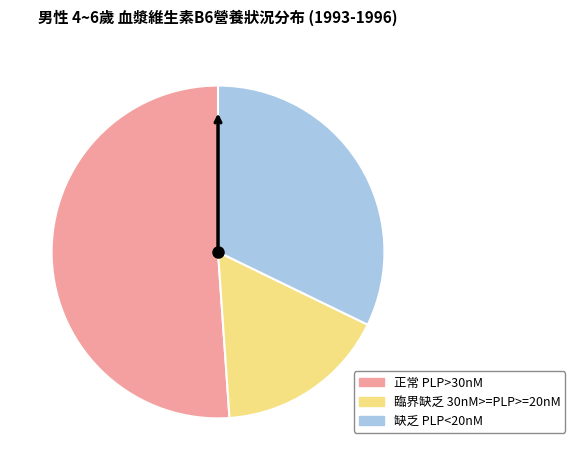

Is there a majority slice in this chart?

Yes